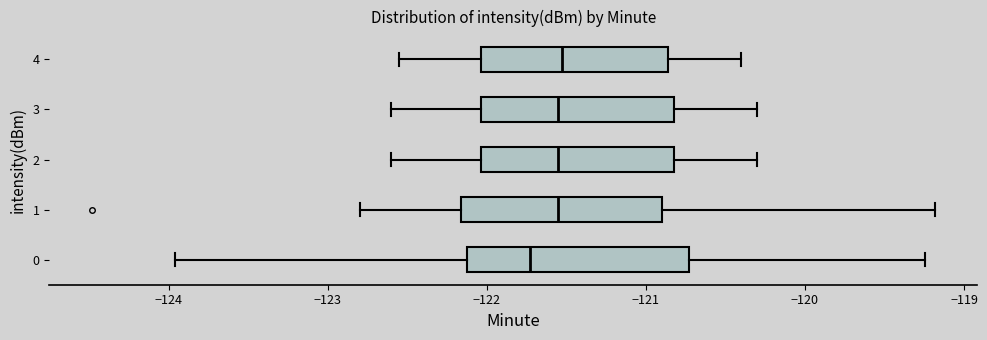

Reading bottom to top, transcribe this box plot: for each box, give where its median line is, the range the box spans, and where its two whiskers end, as read against the x-axis. The values are not printed on the chart, so give them approximately, as read against the axis.

0: median -121.7, box -122.1 to -120.7, whiskers -124.0 to -119.2
1: median -121.5, box -122.2 to -120.9, whiskers -122.8 to -119.2
2: median -121.5, box -122.0 to -120.8, whiskers -122.6 to -120.3
3: median -121.5, box -122.0 to -120.8, whiskers -122.6 to -120.3
4: median -121.5, box -122.0 to -120.9, whiskers -122.5 to -120.4